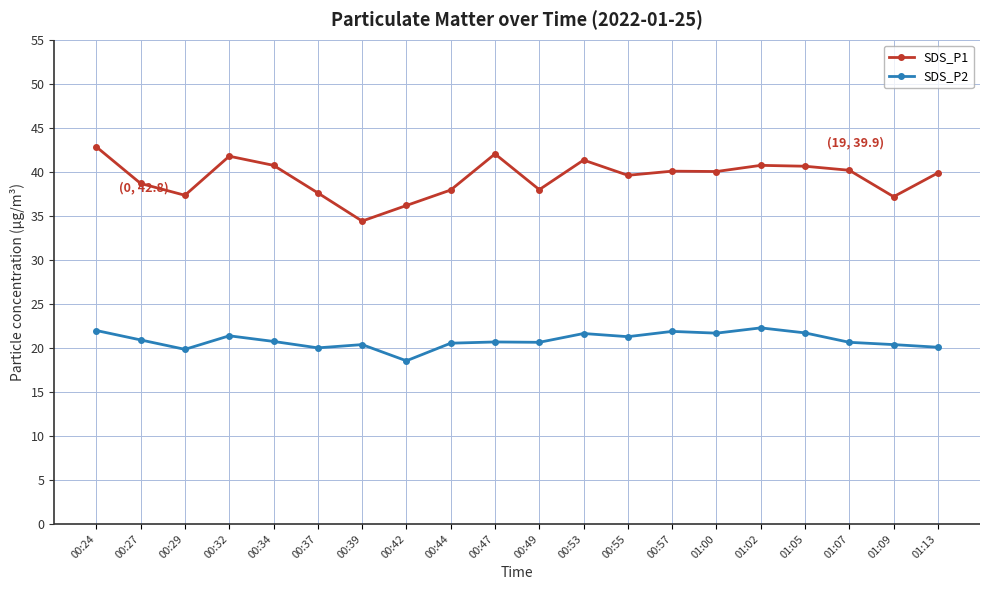

At which label does SDS_P1 first exceed 40?

00:24